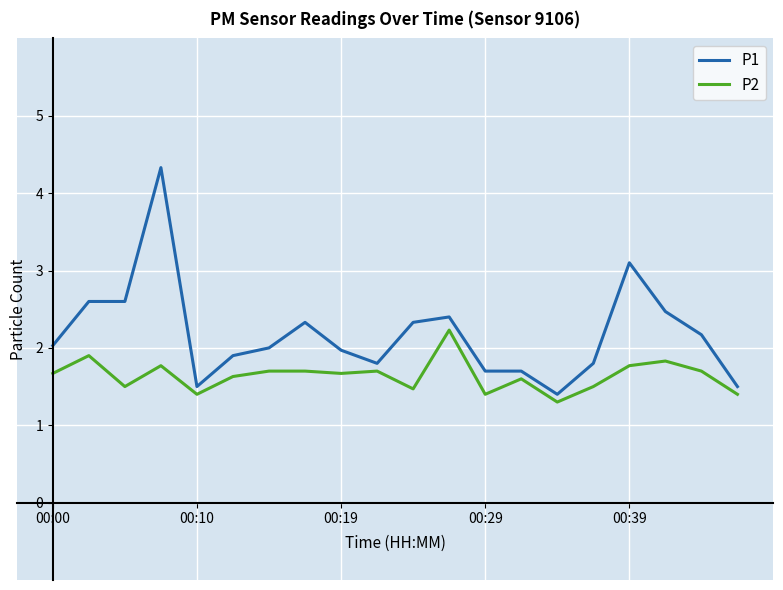

Which series has the largest range (max minus min)?

P1